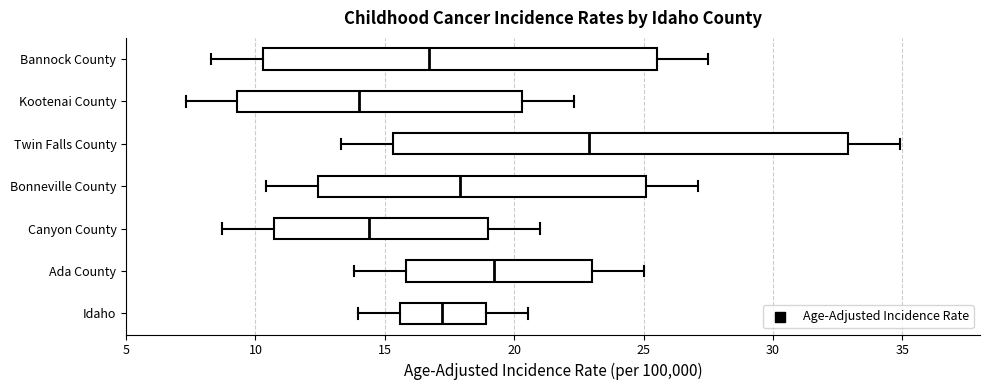

Where does the left whisker of the box for Bonneville County end on the x-axis? The values are not printed on the chart, so give them approximately, as read against the axis.

10.5